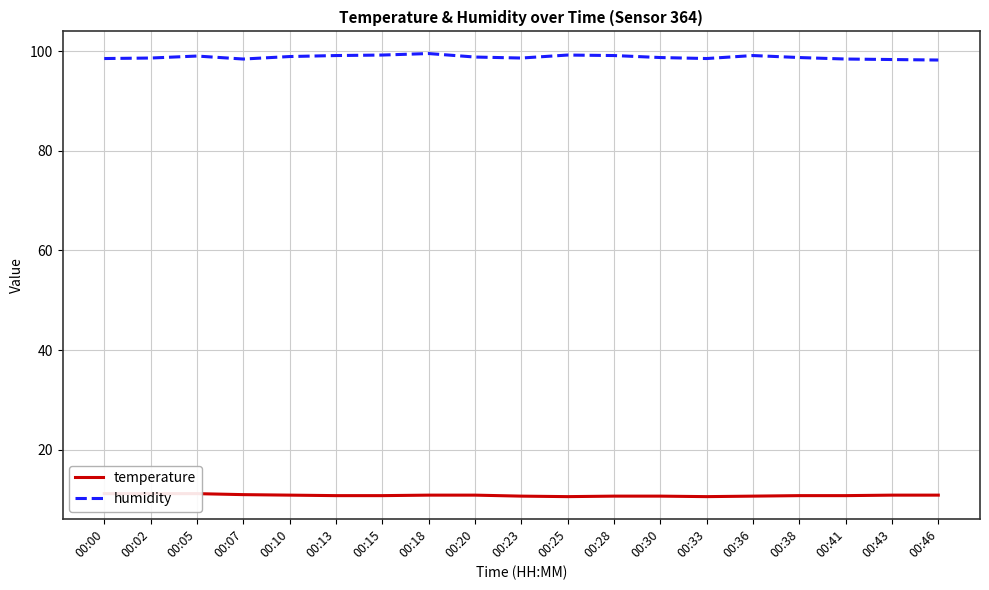

True or false: temperature and humidity cross at least once.

False